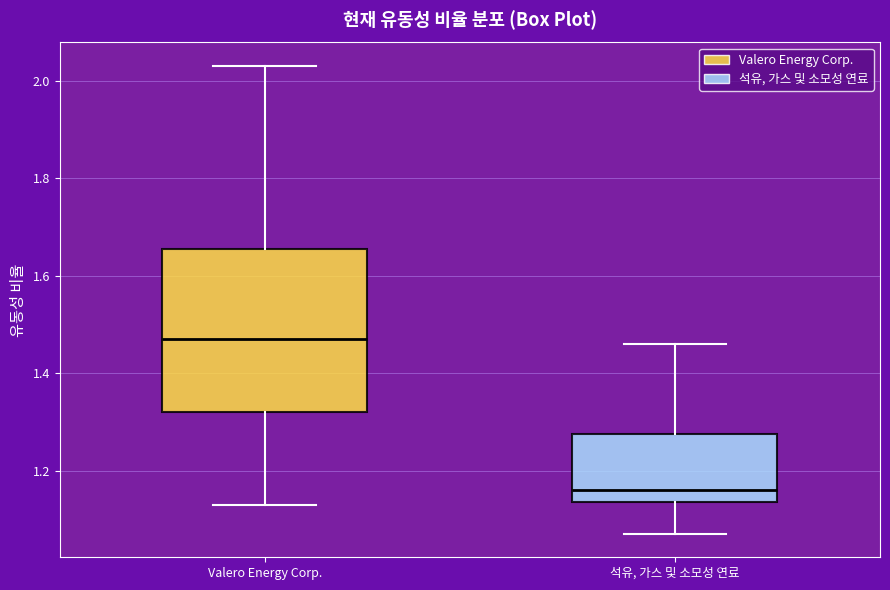

Where does the upper whisker of the box for Valero Energy Corp. end on the y-axis? The values are not printed on the chart, so give them approximately, as read against the axis.

2.04